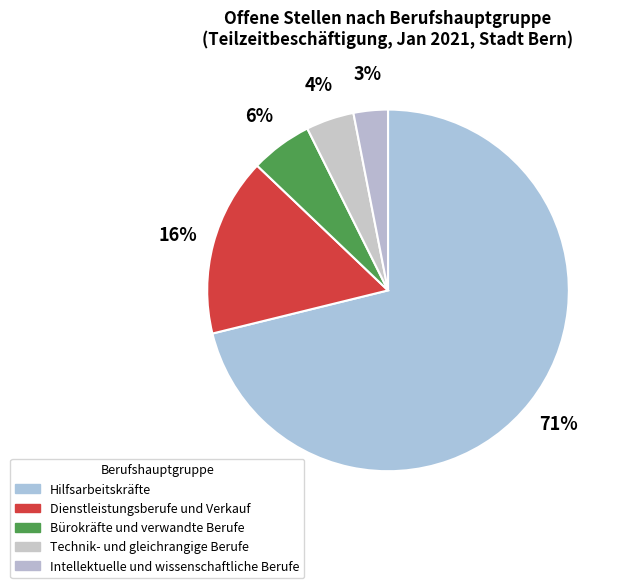

How many slices are in this pie chart?

5